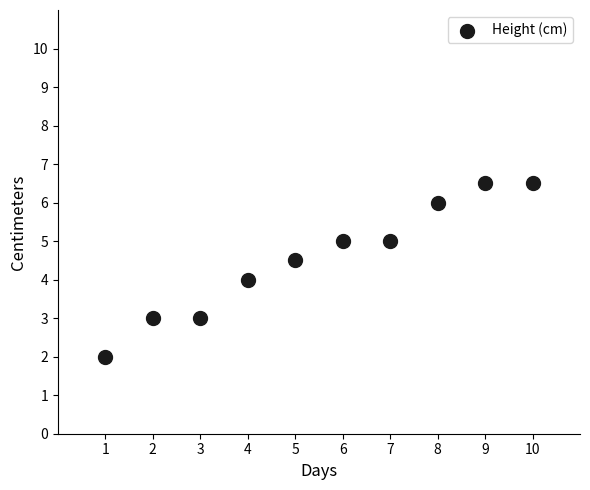

What is the average X value?

5.5